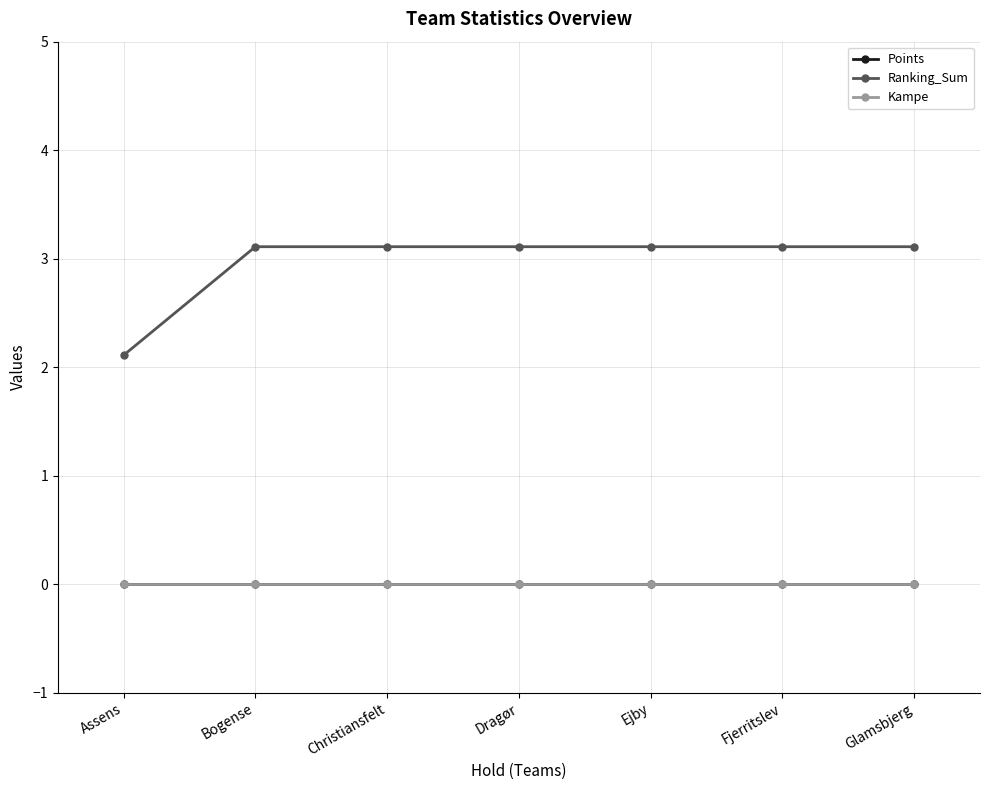

Does the chart have visible grid lines?

Yes